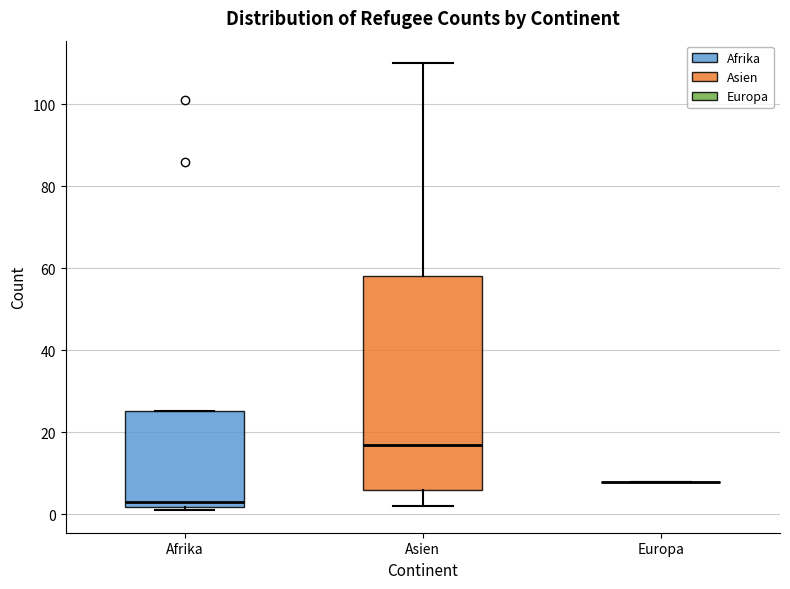

Where is the upper edge of the box for Asien on the y-axis? The values are not printed on the chart, so give them approximately, as read against the axis.

58